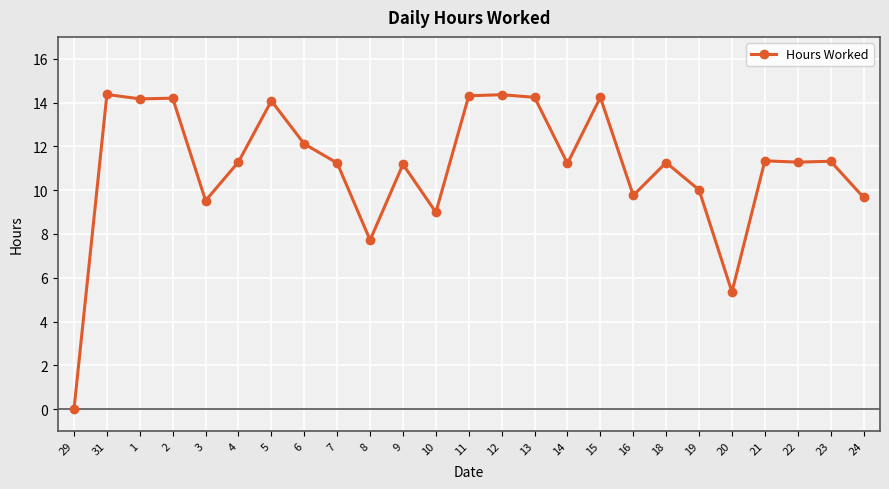

The chart shows a value of 18.3 at 21. True or false?

False